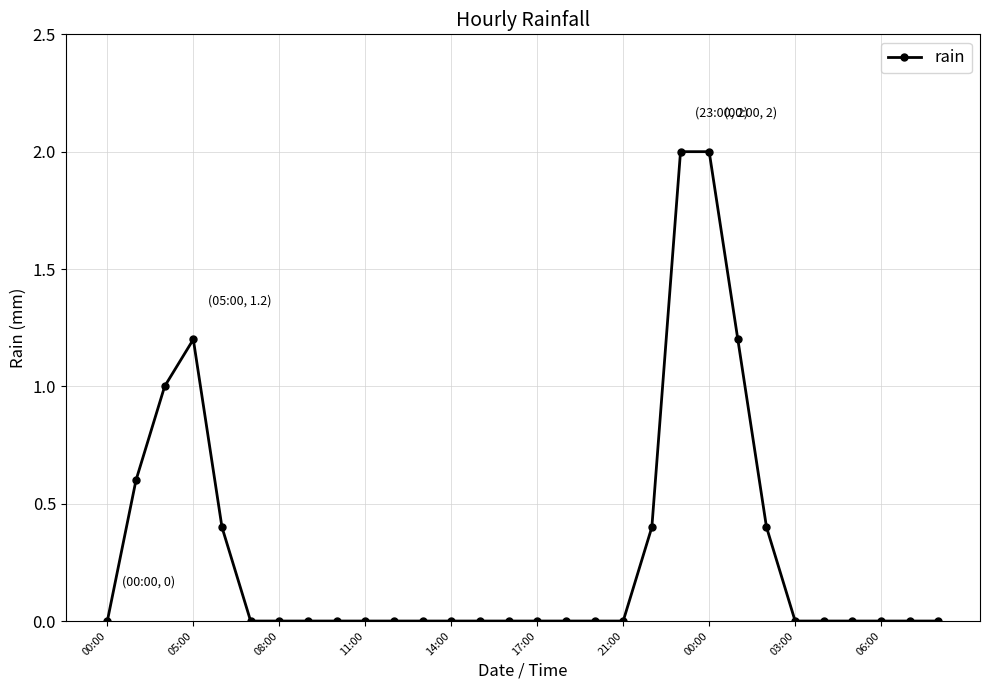

What is the difference between the maximum and minimum values?

2.0